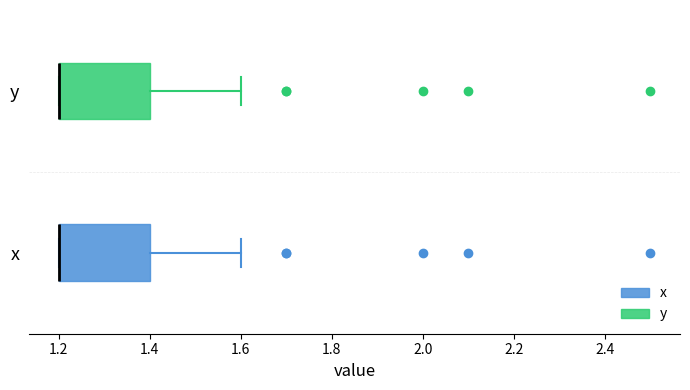

Where is the right edge of the box for x on the x-axis? The values are not printed on the chart, so give them approximately, as read against the axis.

1.4